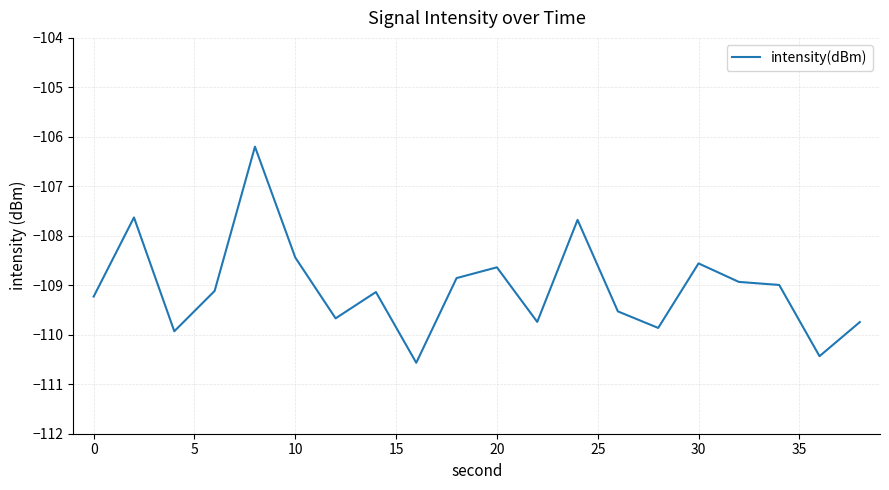

What is the difference between the maximum and minimum values?

4.4